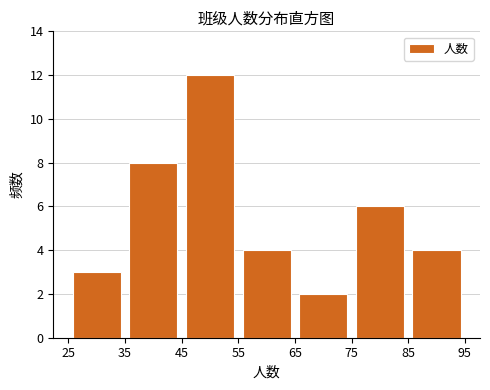

Over which range of the x-axis is the bar tallest?

45 to 55